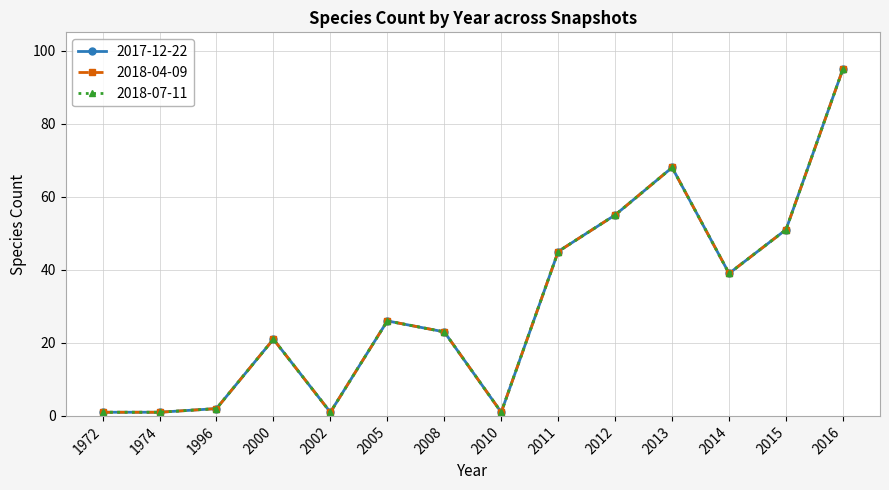

Reading right to left, transcribe all the data shown in this chart.

2017-12-22: 2016=95	2015=51	2014=39	2013=68	2012=55	2011=45	2010=1	2008=23	2005=26	2002=1	2000=21	1996=2	1974=1	1972=1
2018-04-09: 2016=95	2015=51	2014=39	2013=68	2012=55	2011=45	2010=1	2008=23	2005=26	2002=1	2000=21	1996=2	1974=1	1972=1
2018-07-11: 2016=95	2015=51	2014=39	2013=68	2012=55	2011=45	2010=1	2008=23	2005=26	2002=1	2000=21	1996=2	1974=1	1972=1